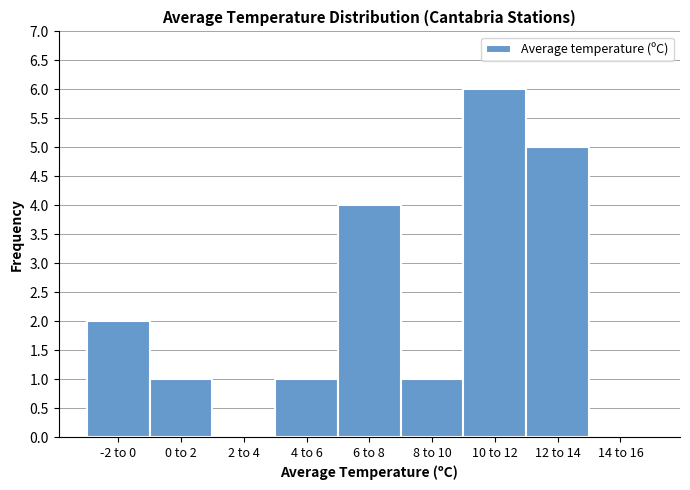

Reading right to left, extract all data points from this chart.

14 to 16=0	12 to 14=5	10 to 12=6	8 to 10=1	6 to 8=4	4 to 6=1	2 to 4=0	0 to 2=1	-2 to 0=2